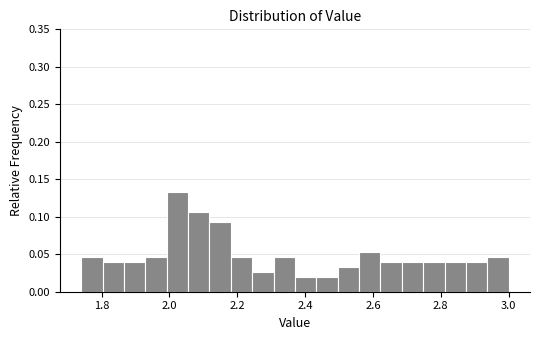

Read against the x-axis, roughly where is the centre of the tallest bar?

2.02